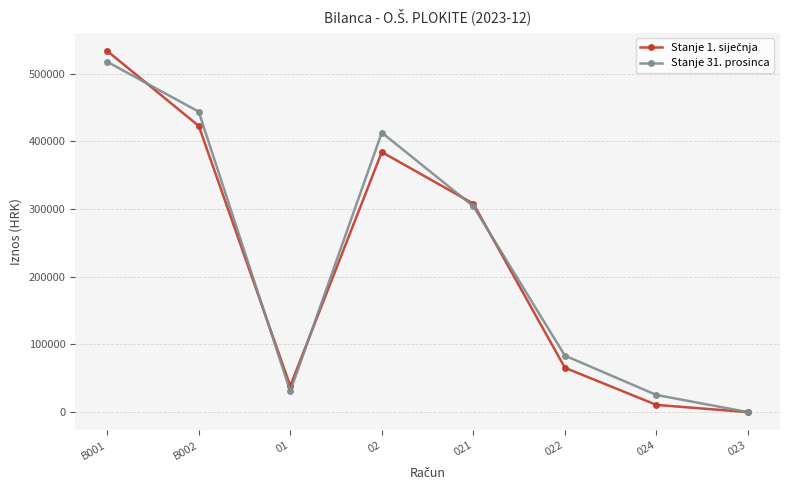

True or false: Stanje 31. prosinca has more than 1 points higher than both neighbors.

False